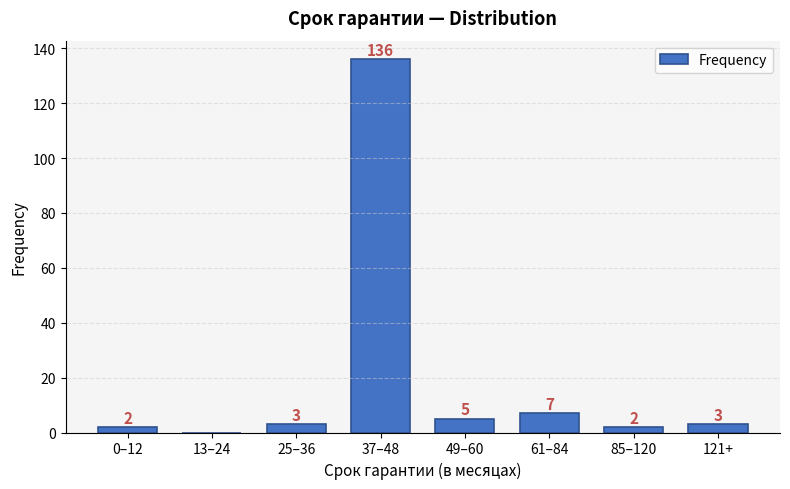

Reading left to right, list all the values displayed in this chart.

0–12=2	13–24=0	25–36=3	37–48=136	49–60=5	61–84=7	85–120=2	121+=3